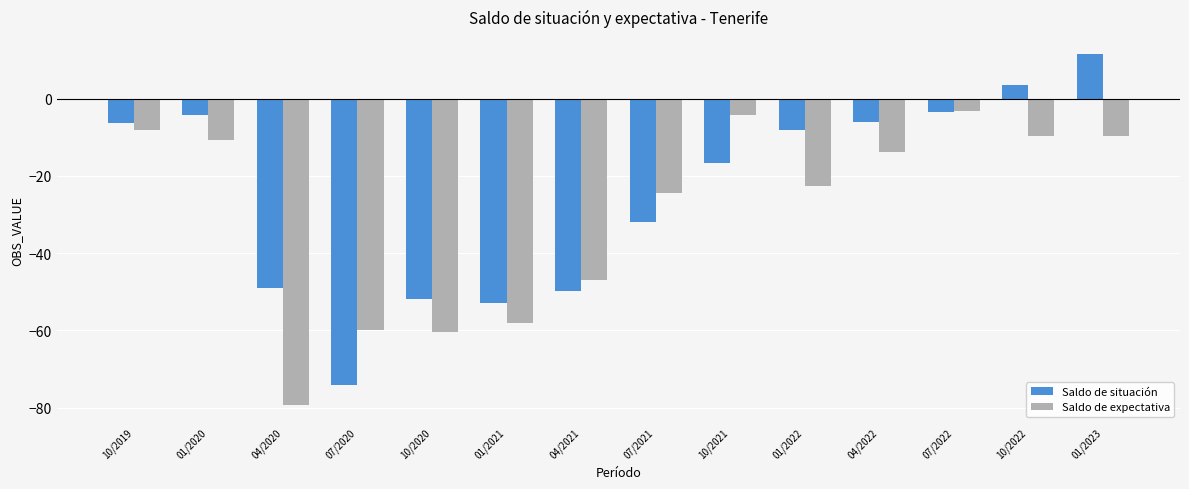

Rank the series by their average value, from lowest to highest.

Saldo de expectativa, Saldo de situación